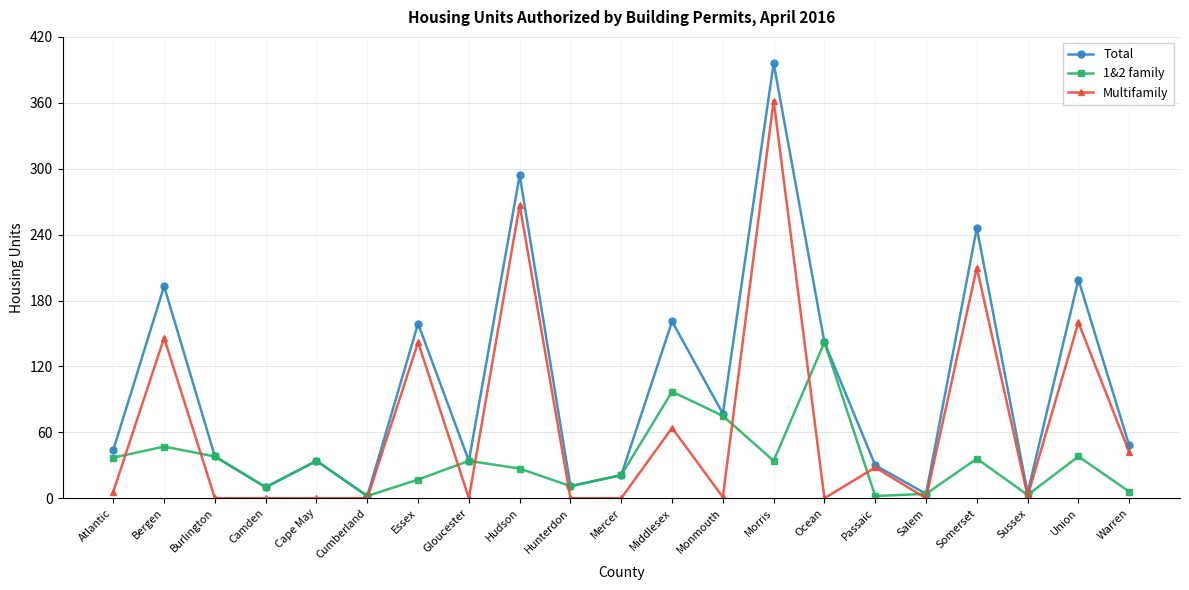

What is the difference between the highest and lowest values at Mercer?

21